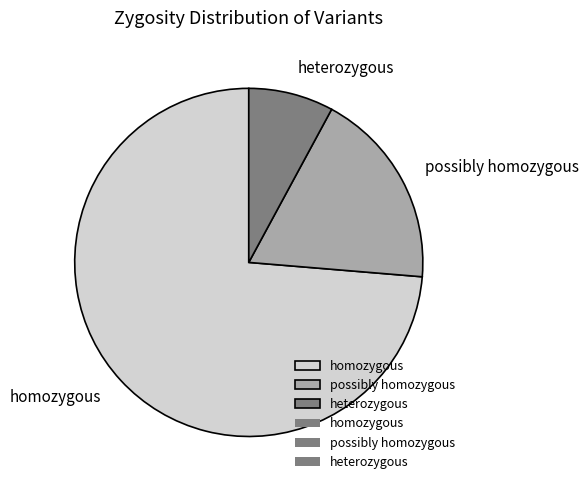

Which has a higher value, homozygous or heterozygous?

homozygous